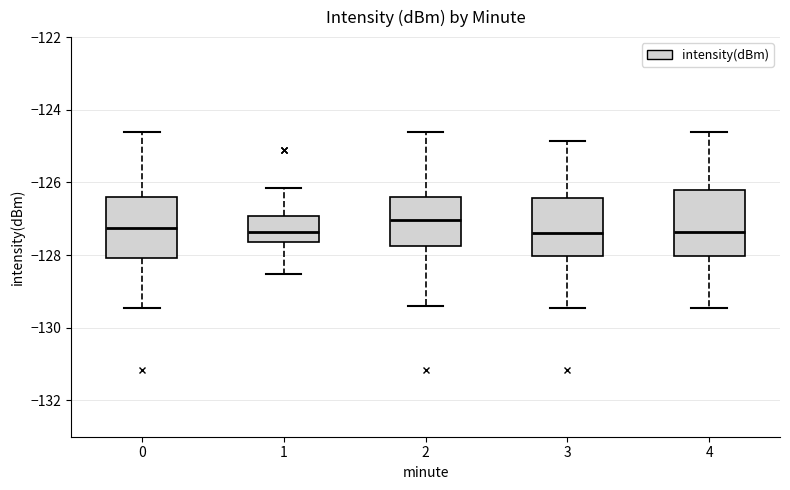

Where is the upper edge of the box at x = 4 on the y-axis? The values are not printed on the chart, so give them approximately, as read against the axis.

-126.2